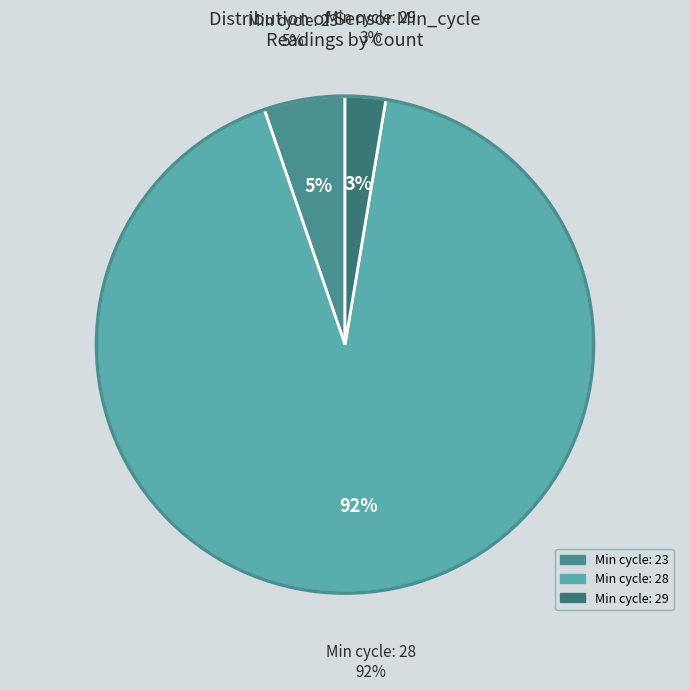

Between 28 and 23, which is larger?

28